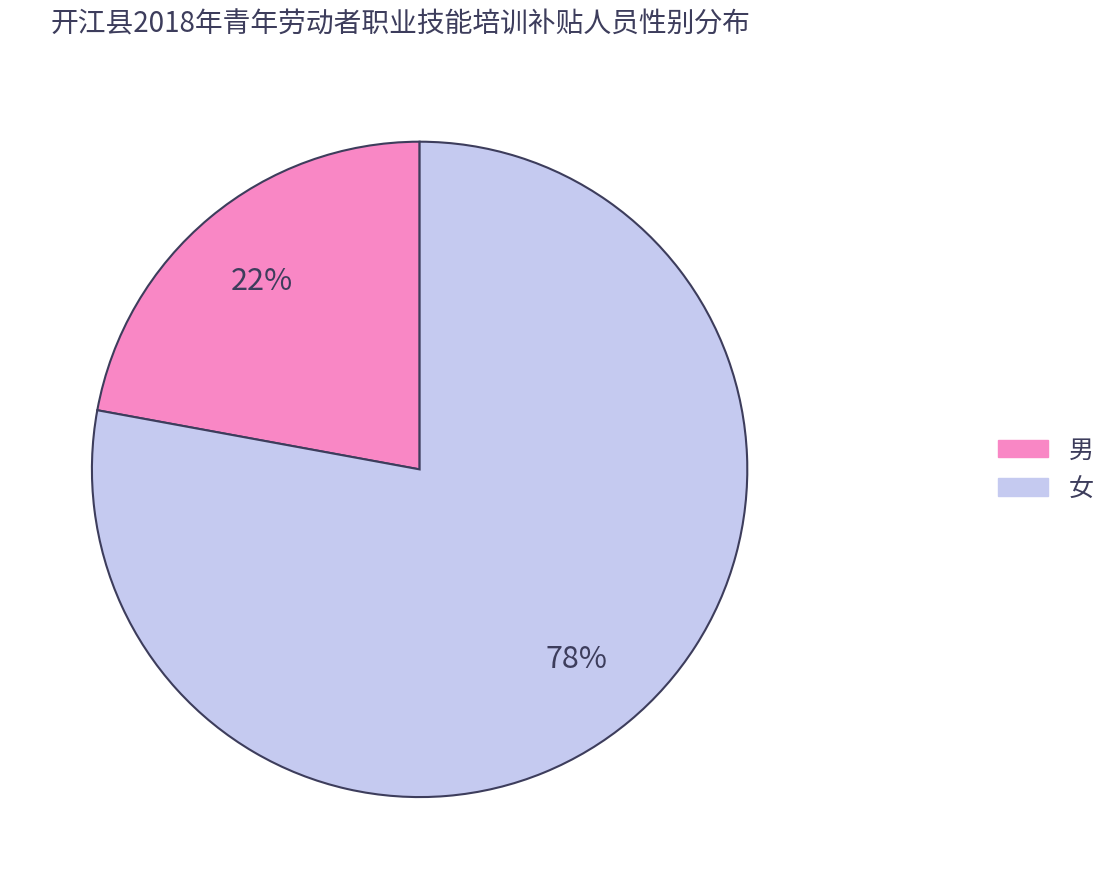

The 男 slice represents 22% of the pie. True or false?

True